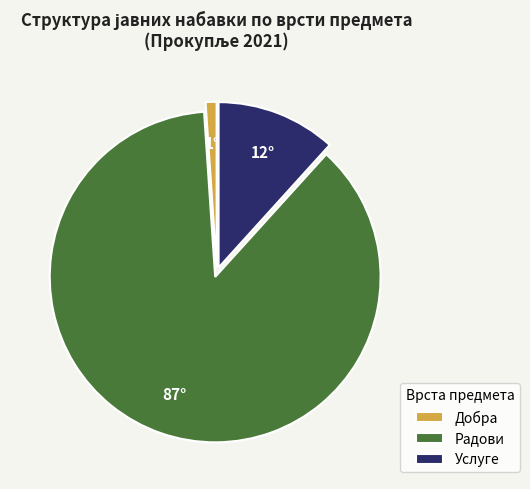

Which has a higher value, Услуге or Добра?

Услуге